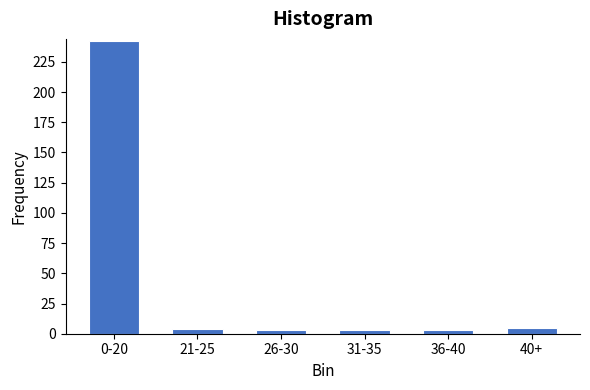

Reading left to right, transcribe all the data shown in this chart.

0-20=242	21-25=4	26-30=3	31-35=3	36-40=3	40+=5